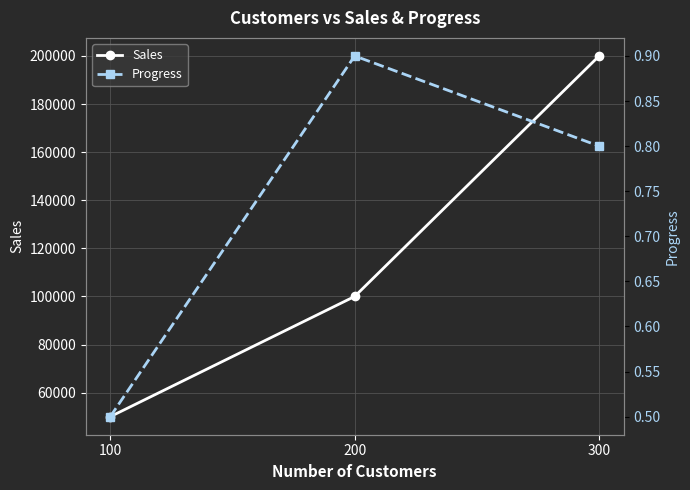

What is the difference between the maximum and minimum values in the Progress series?

0.4